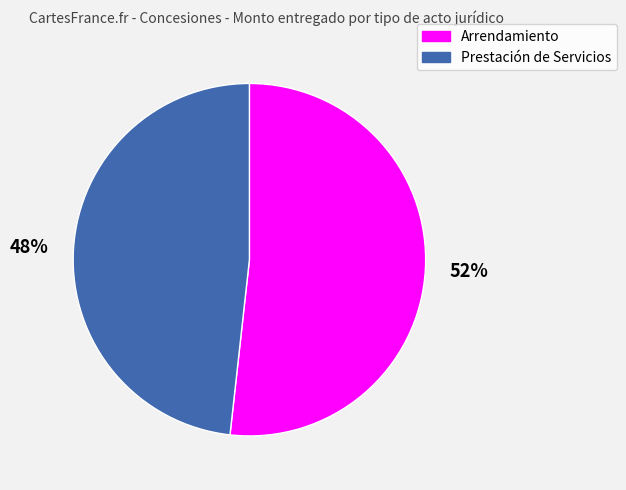

Is the sum of Arrendamiento and Prestación de Servicios greater than half?

Yes